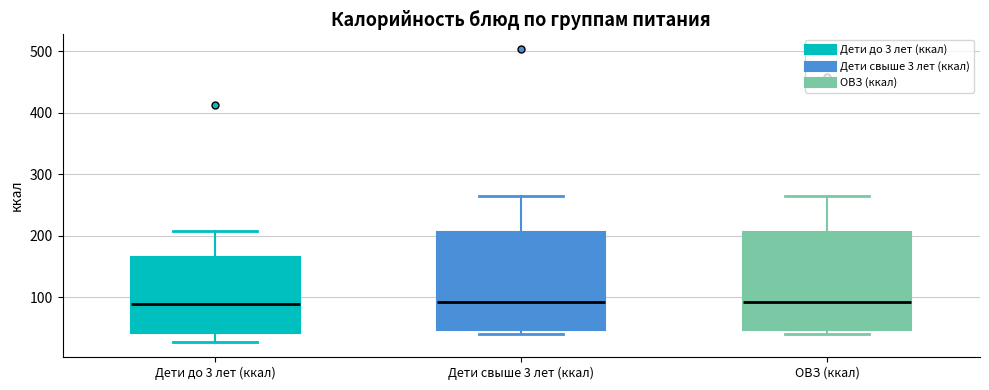

Reading left to right, read every box against the y-axis: the position of its median line, the range the box covers, and the ends of its whiskers. The values are not printed on the chart, so give them approximately, as read against the axis.

Дети до 3 лет (ккал): median 90, box 40 to 170, whiskers 30 to 210
Дети свыше 3 лет (ккал): median 90, box 50 to 210, whiskers 40 to 260
ОВЗ (ккал): median 90, box 50 to 210, whiskers 40 to 260